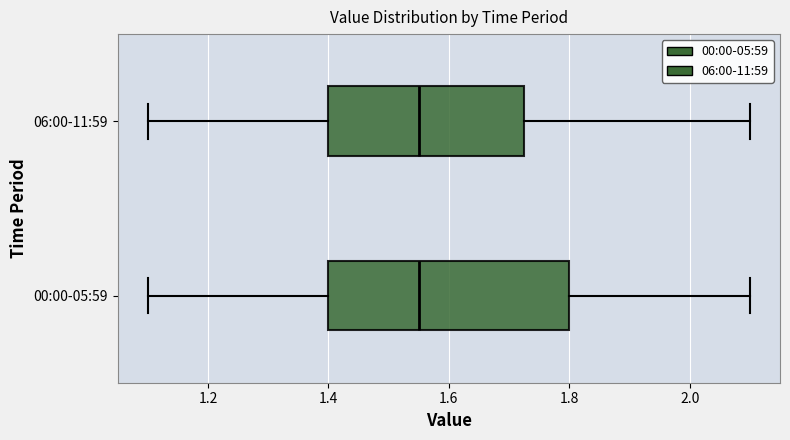

Reading bottom to top, transcribe this box plot: for each box, give where its median line is, the range the box spans, and where its two whiskers end, as read against the x-axis. The values are not printed on the chart, so give them approximately, as read against the axis.

00:00-05:59: median 1.56, box 1.40 to 1.80, whiskers 1.10 to 2.10
06:00-11:59: median 1.56, box 1.40 to 1.72, whiskers 1.10 to 2.10